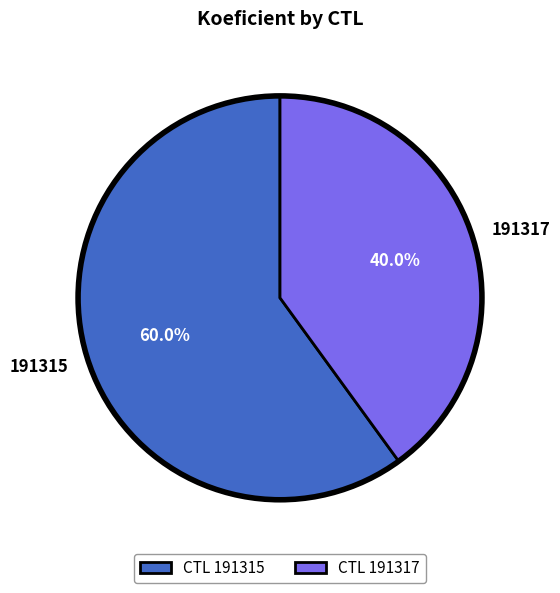

Rank the categories by value from highest to lowest.

191315, 191317